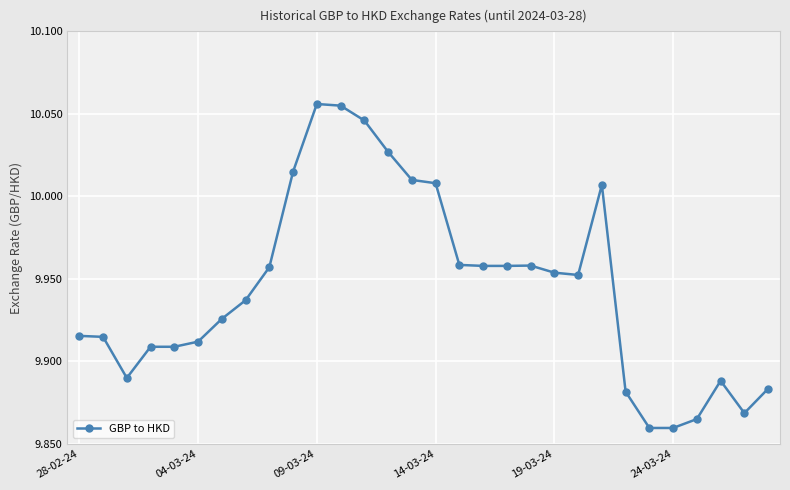

True or false: there are more than 1 points higher than both neighbors.

True